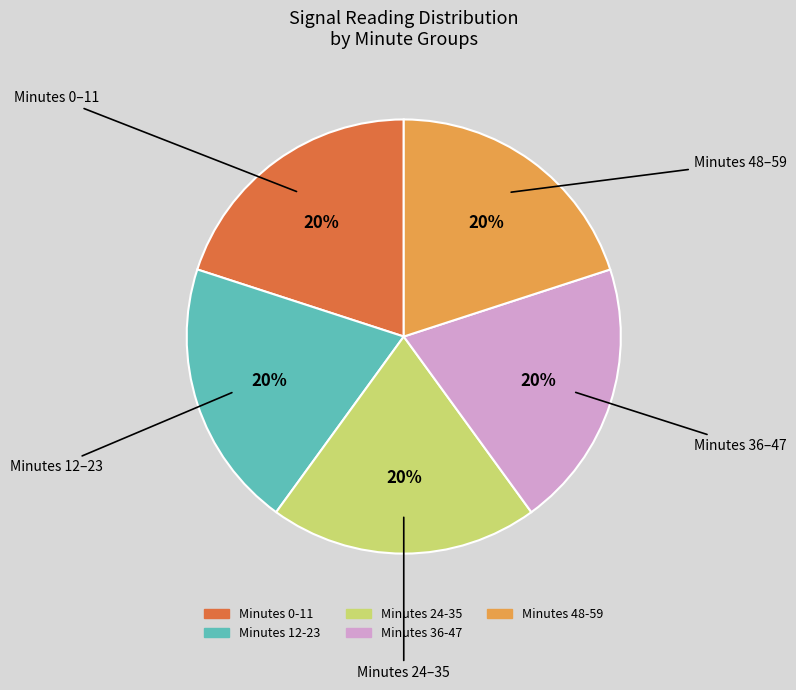

Count the number of slices in the pie.

5